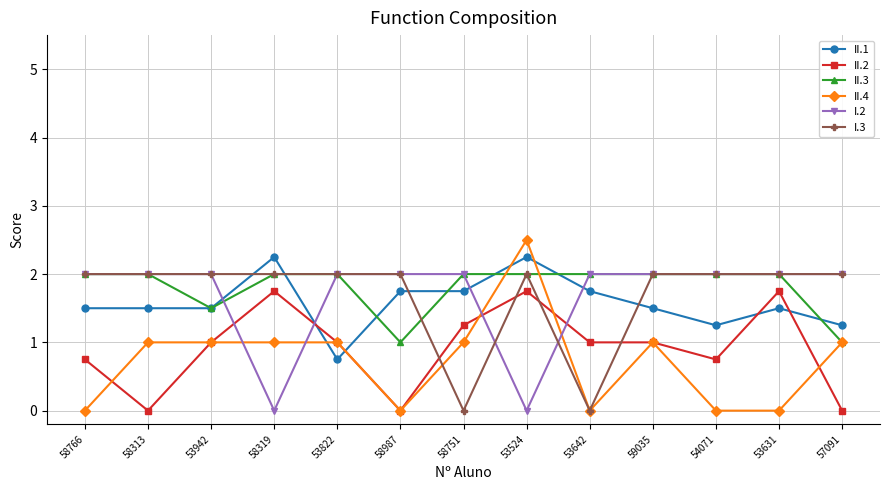

True or false: II.2 has more than 2 interior local peaks.

True